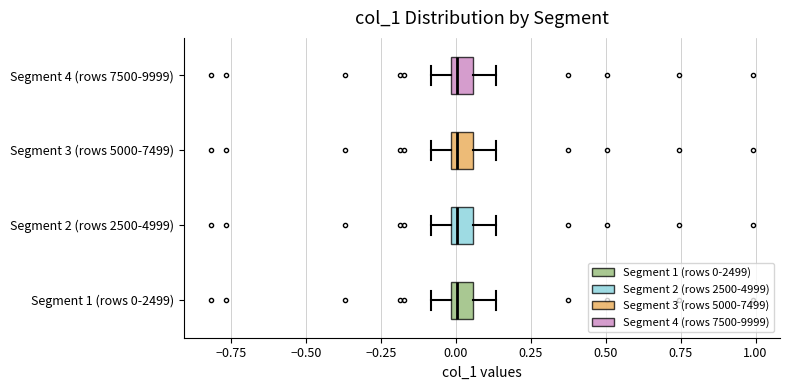

Where does the left whisker of the box for Segment 2 (rows 2500-4999) end on the x-axis? The values are not printed on the chart, so give them approximately, as read against the axis.

-0.10